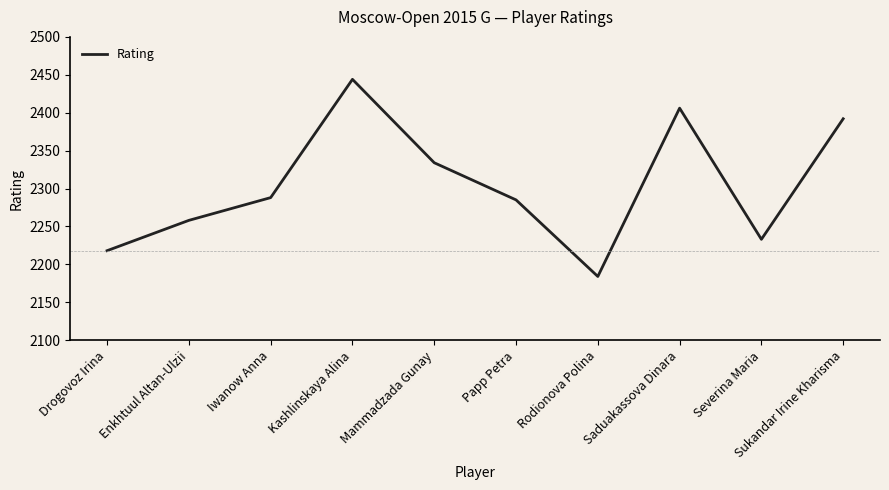

Does the chart have visible grid lines?

No